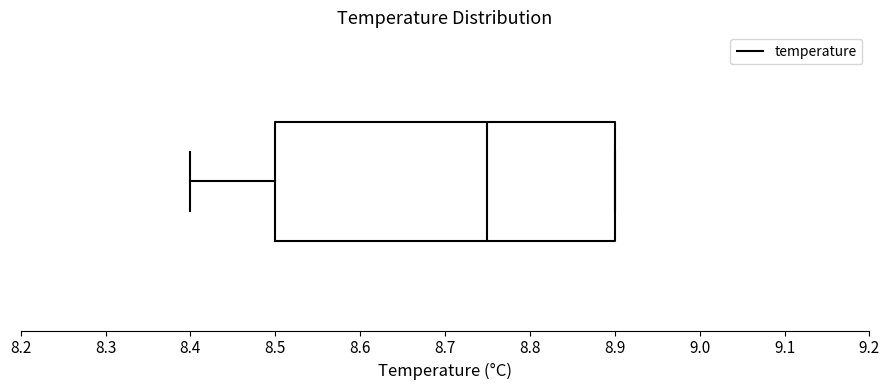

Where is the right edge of the box on the x-axis? The values are not printed on the chart, so give them approximately, as read against the axis.

8.90